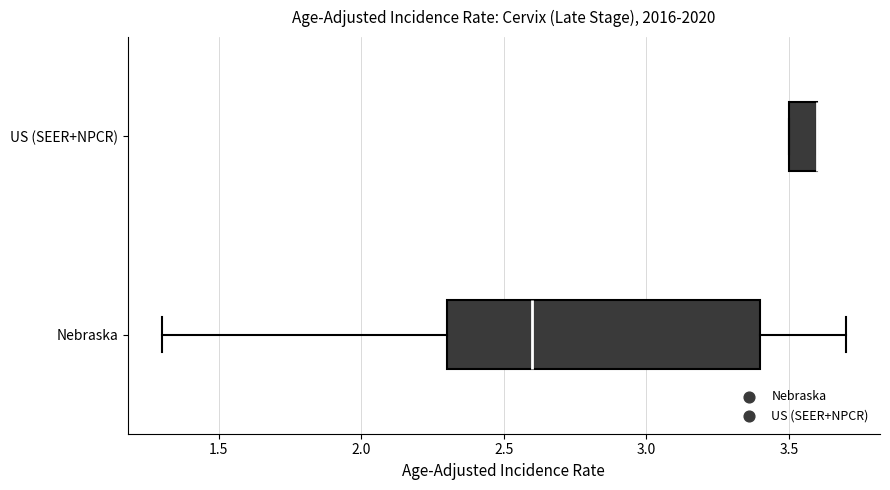

Reading bottom to top, transcribe this box plot: for each box, give where its median line is, the range the box spans, and where its two whiskers end, as read against the x-axis. The values are not printed on the chart, so give them approximately, as read against the axis.

Nebraska: median 2.6, box 2.3 to 3.4, whiskers 1.3 to 3.7
US (SEER+NPCR): median 3.6 (drawn on the box's right edge), box 3.5 to 3.6, whiskers 3.5 to 3.6